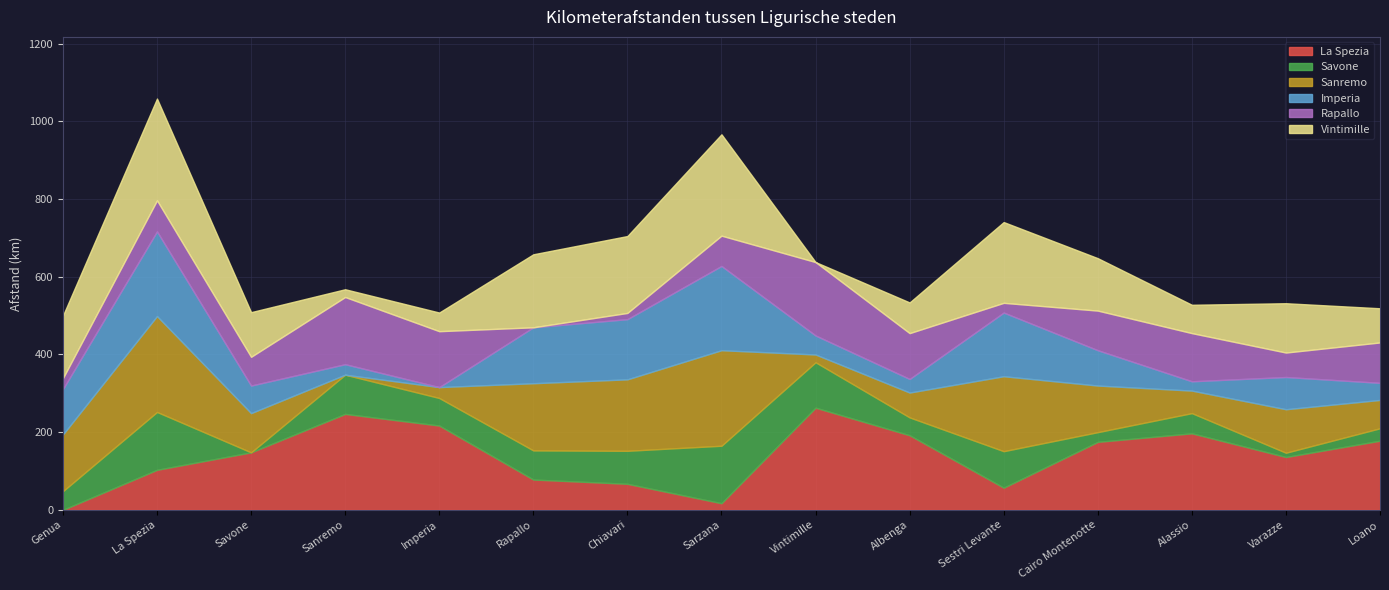

What position from the right is Chiavari?

9